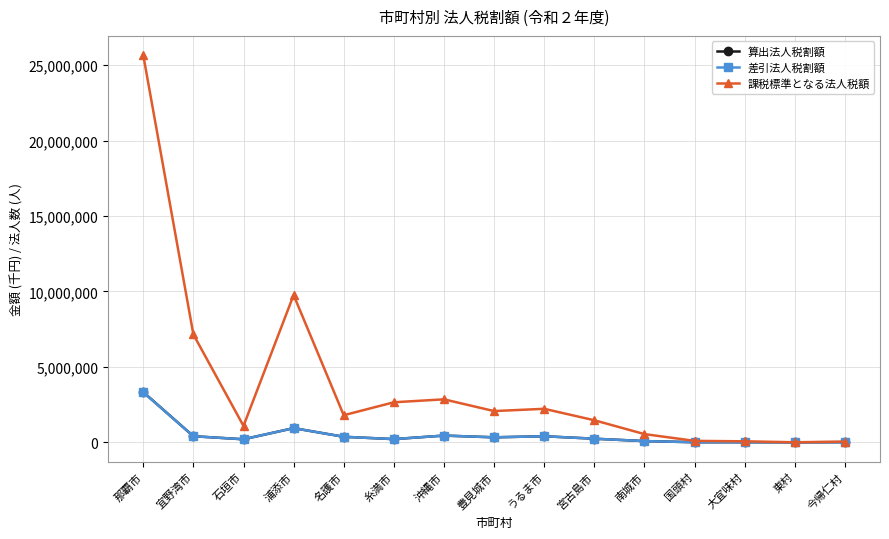

The value of 差引法人税割額 at 浦添市 is 939340. True or false?

True